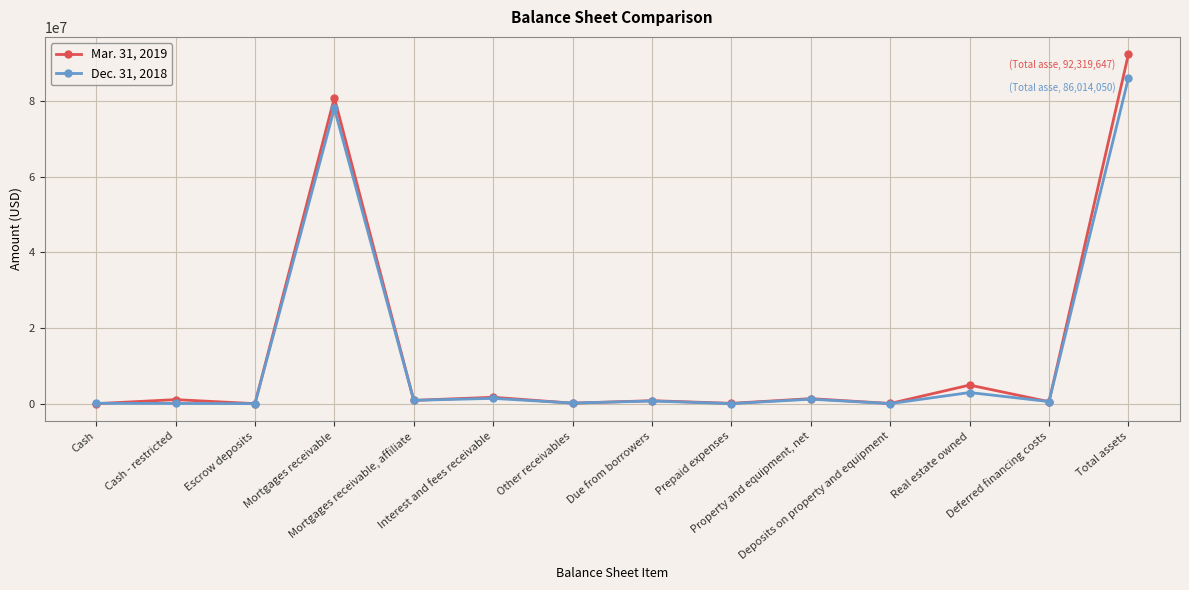

What is the difference between the second highest and second lowest values in the Mar. 31, 2019 series?

80878265